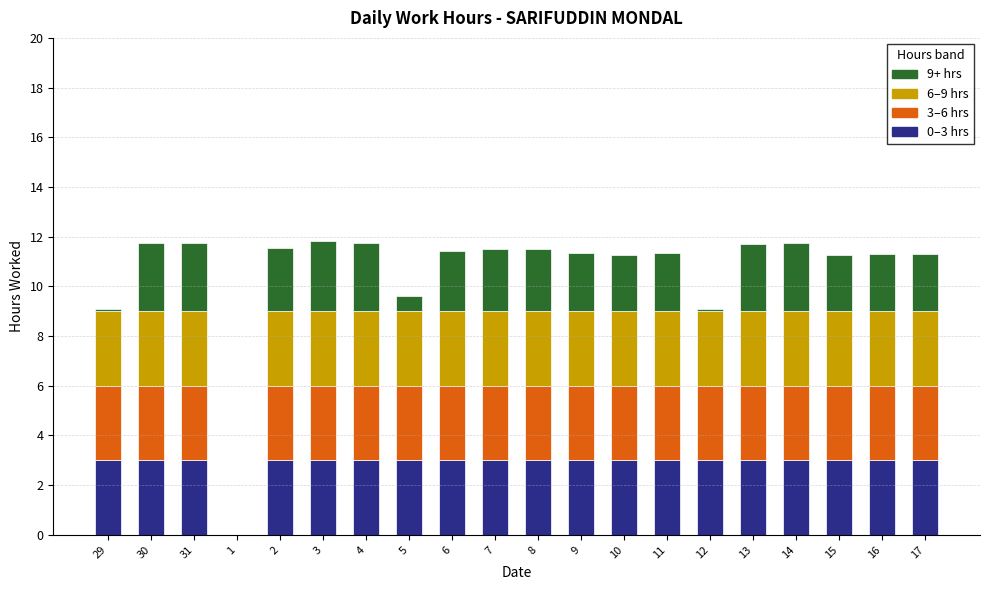

What is the maximum value for 0–3 hrs?

3.0